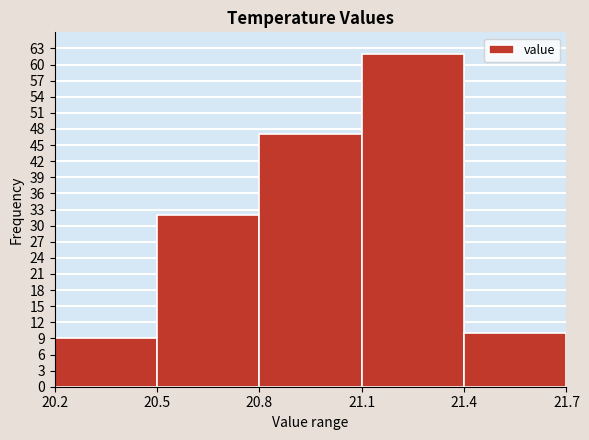

How tall is the bar that spans 21.4 to 21.7 on the x-axis? The values are not printed on the chart, so give them approximately, as read against the axis.

10